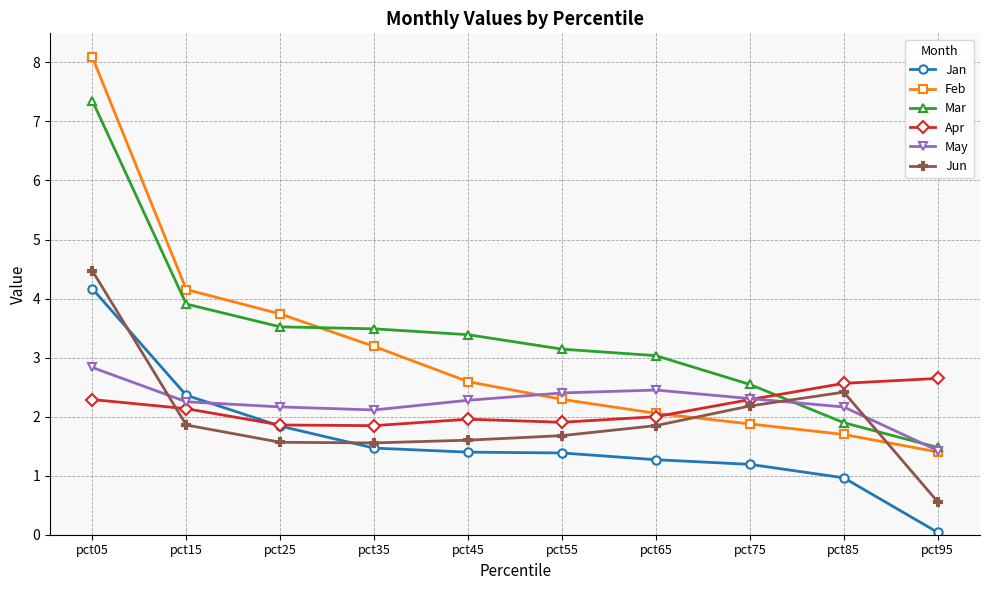

What is the value of the Feb point at the 3rd from the left?

3.7